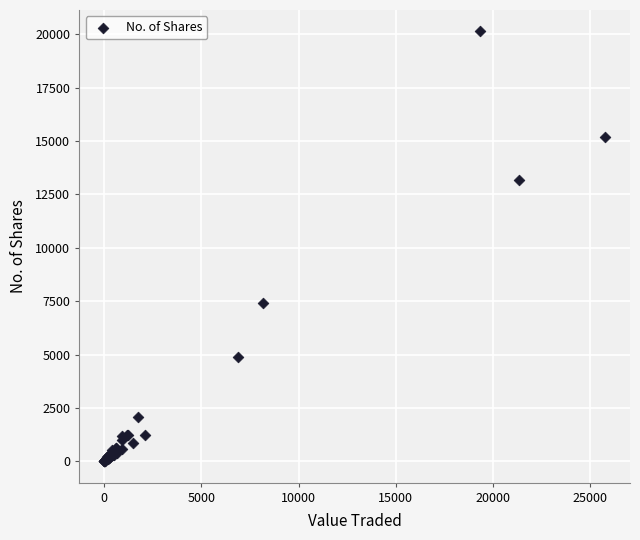

What Y value in the scatter plot is closest to 10067?

7402